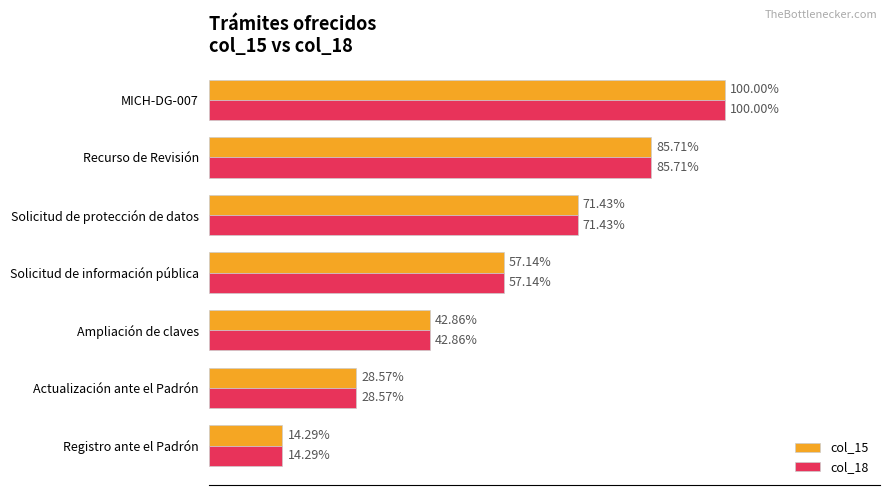

Is the value of col_15 at Registro ante el Padrón greater than the value of col_18 at Solicitud de información pública?

No